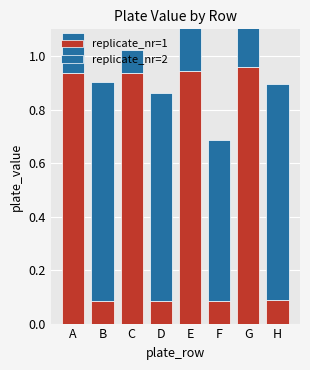

What is the greatest value displayed?

1.0